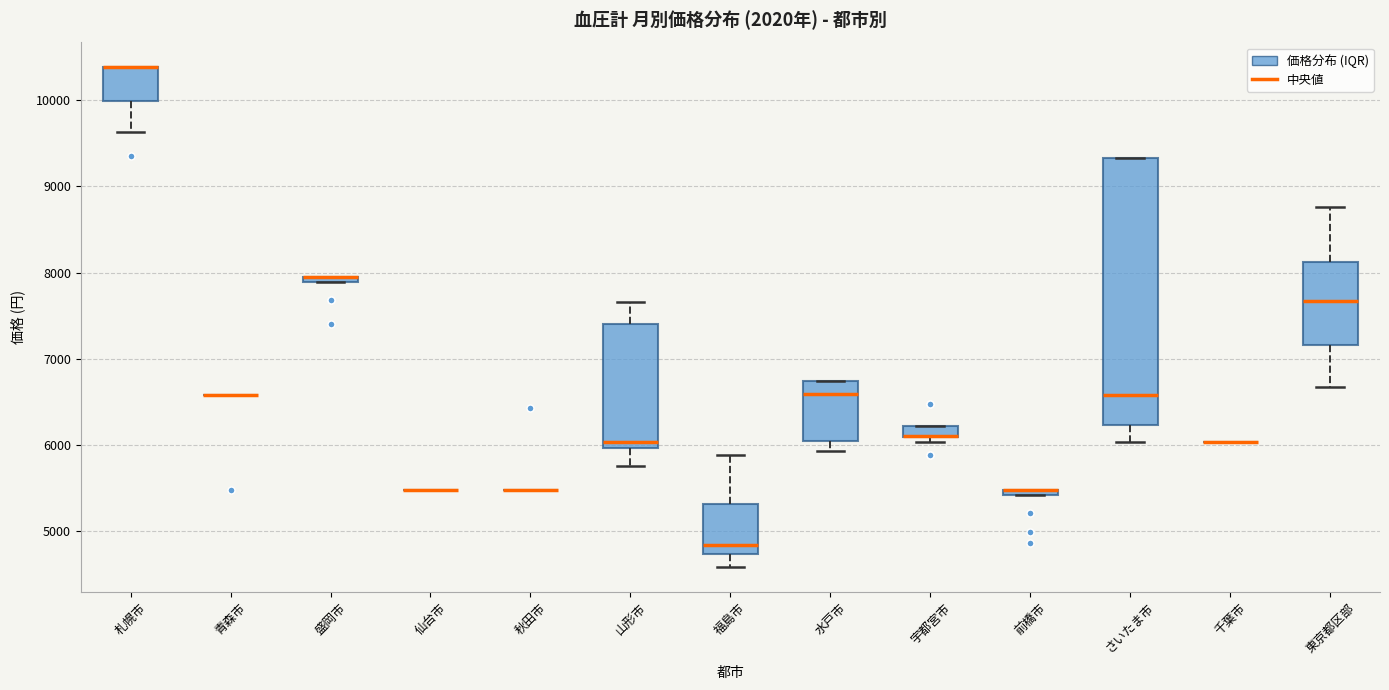

Comparing the boxes themselves (not the whiskers), which one is the tallest?

さいたま市